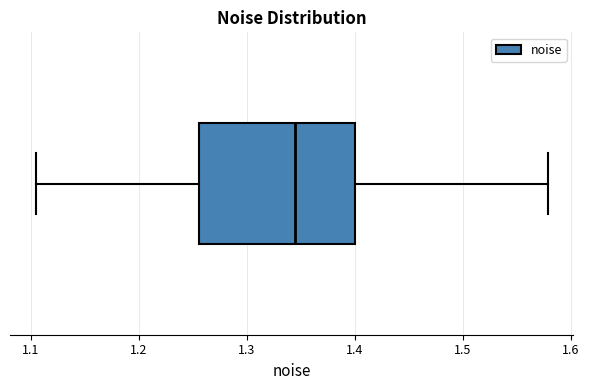

Transcribe this box plot: give where the median line is, the range the box spans, and where the two whiskers end, as read against the x-axis. The values are not printed on the chart, so give them approximately, as read against the axis.

median 1.34, box 1.26 to 1.40, whiskers 1.10 to 1.58